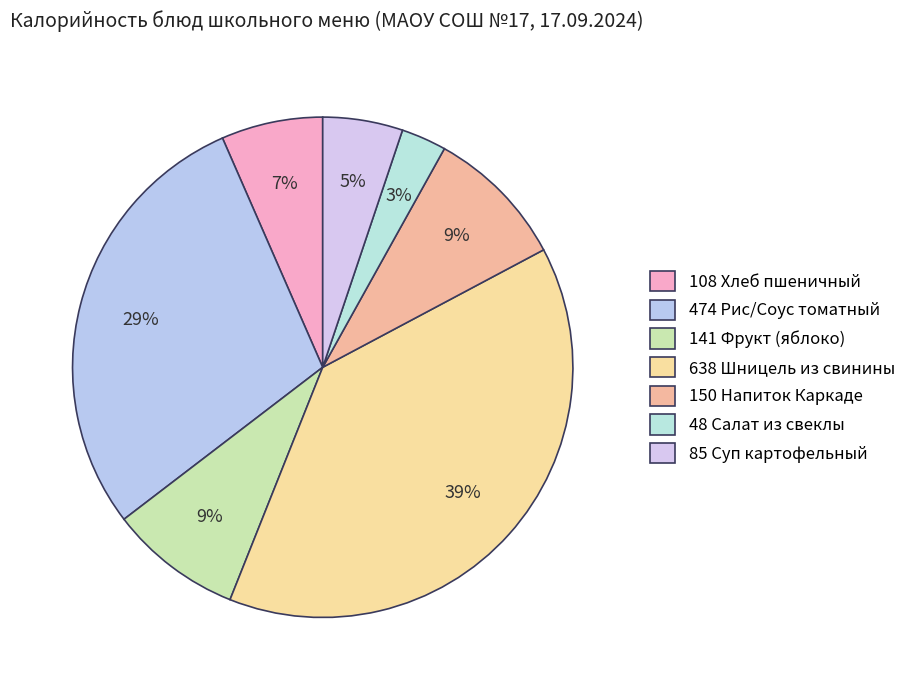

How many segments does this pie chart have?

7